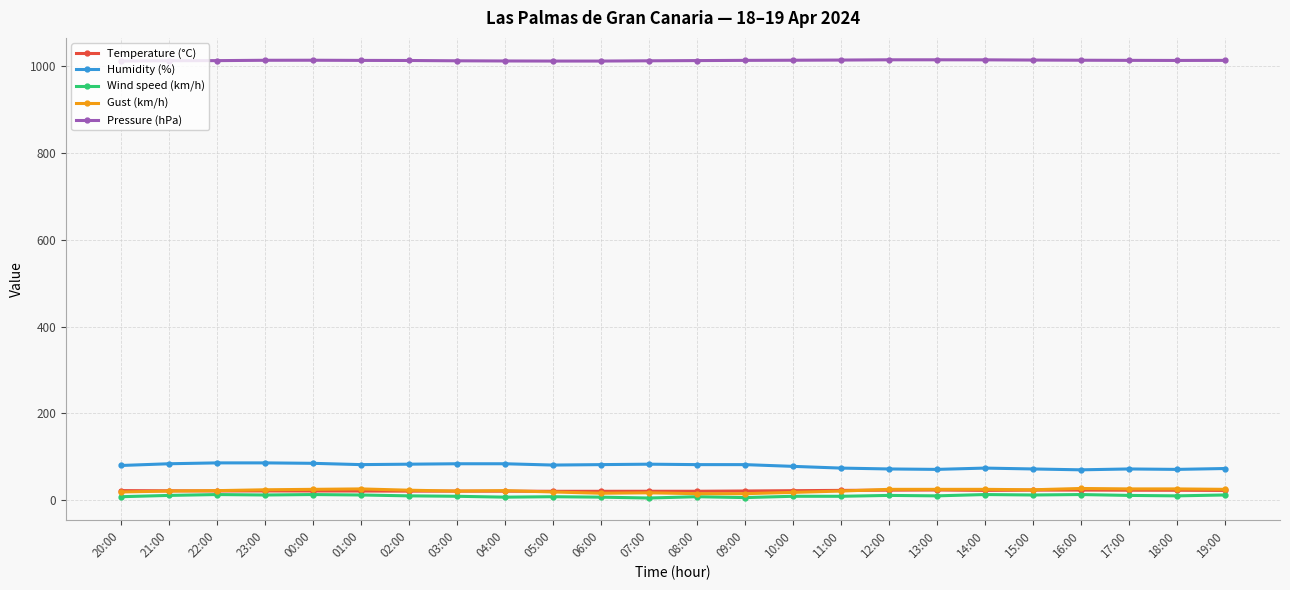

Does the chart display data point markers on the line(s)?

Yes